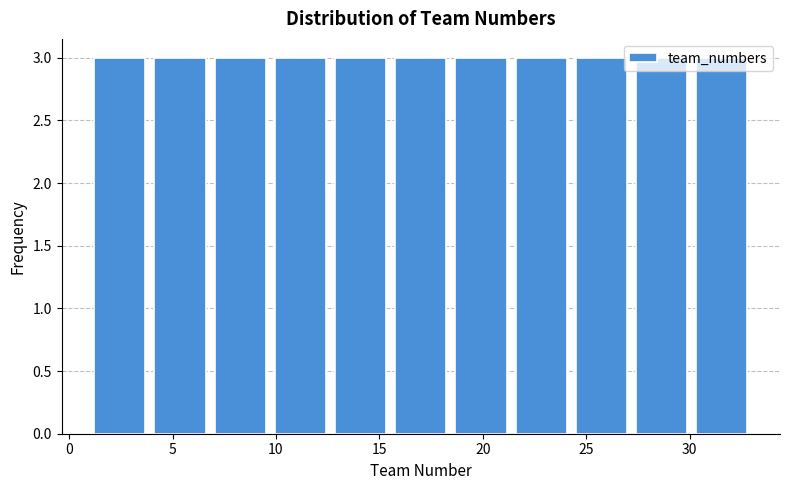

Reading left to right, transcribe this chart: for each bar, give the range it covers on the x-axis and its height. Neither the bar edges nor the heights are printed on the chart, so give them approximately, as read against the axes.

1.0 to 4.0: 3
4.0 to 7.0: 3
7.0 to 9.5: 3
9.5 to 12.5: 3
12.5 to 15.5: 3
15.5 to 18.5: 3
18.5 to 21.5: 3
21.5 to 24.5: 3
24.5 to 27.0: 3
27.0 to 30.0: 3
30.0 to 33.0: 3